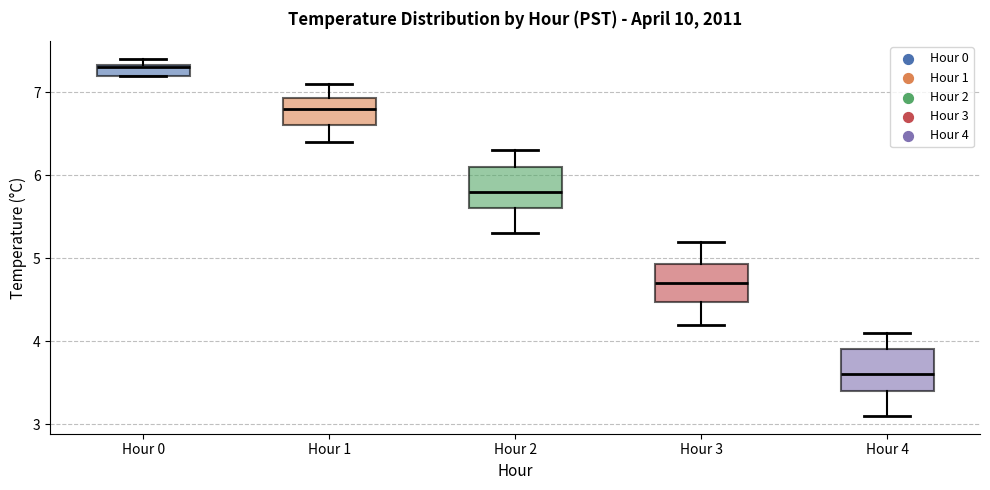

Where does the lower whisker of the box for Hour 3 end on the y-axis? The values are not printed on the chart, so give them approximately, as read against the axis.

4.2